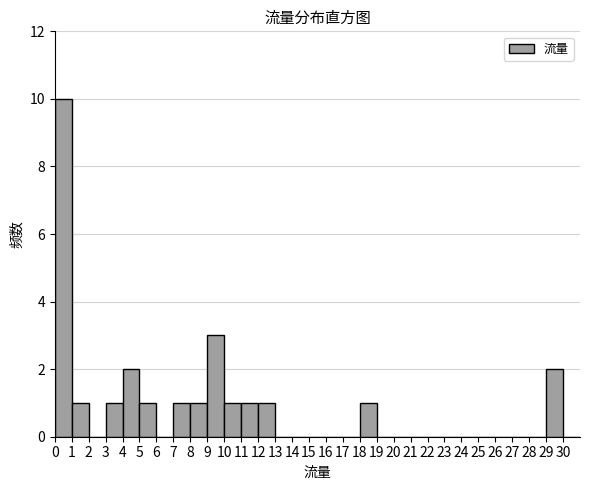

Which range on the x-axis has the tallest bar?

0 to 1